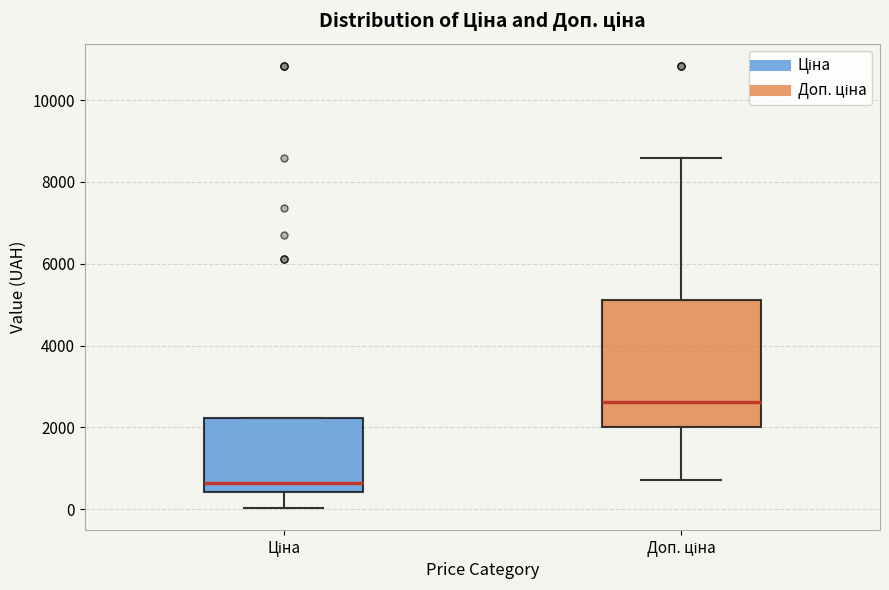

Where does the lower whisker of the box for Доп. ціна end on the y-axis? The values are not printed on the chart, so give them approximately, as read against the axis.

800